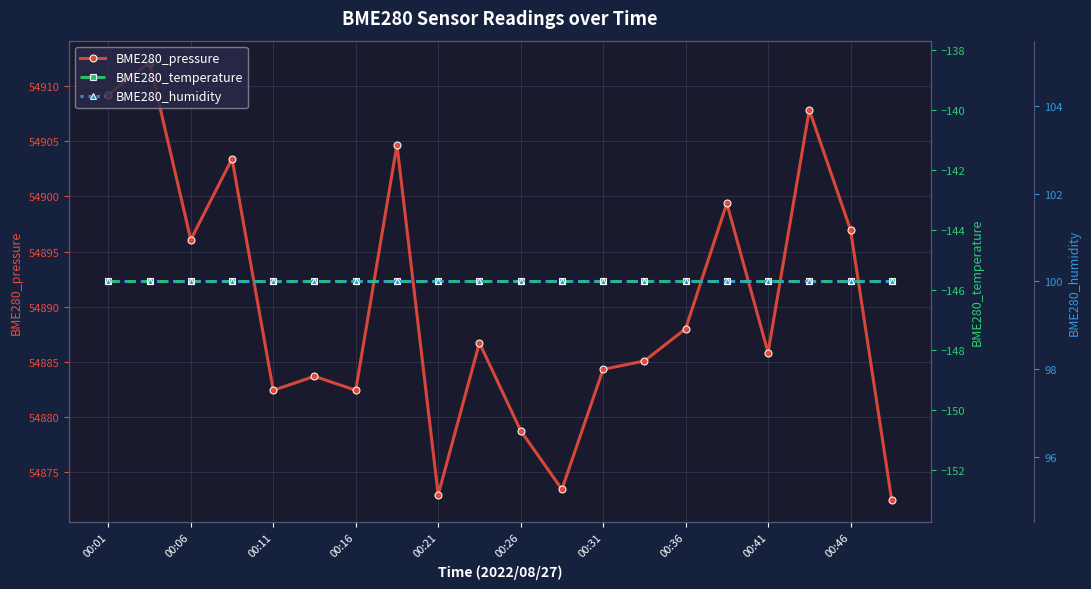

Which series has the widest spread of values?

BME280_pressure